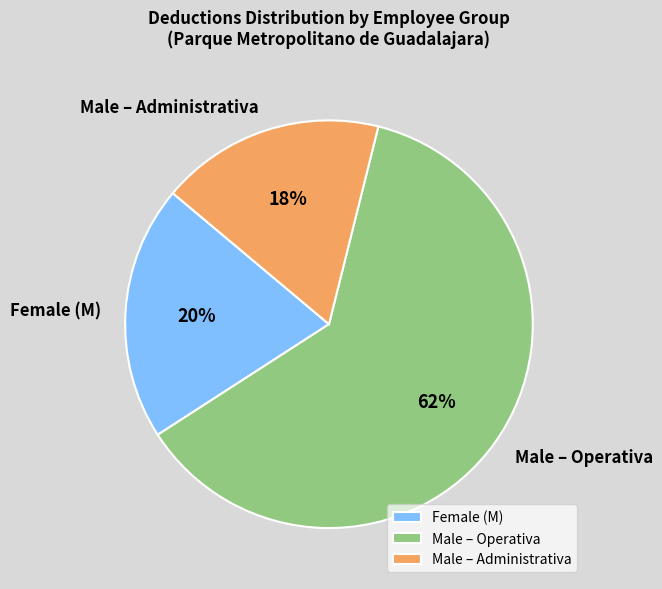

Approximately how many times larger is the value at Female (M) compared to Male – Administrativa?

1.1